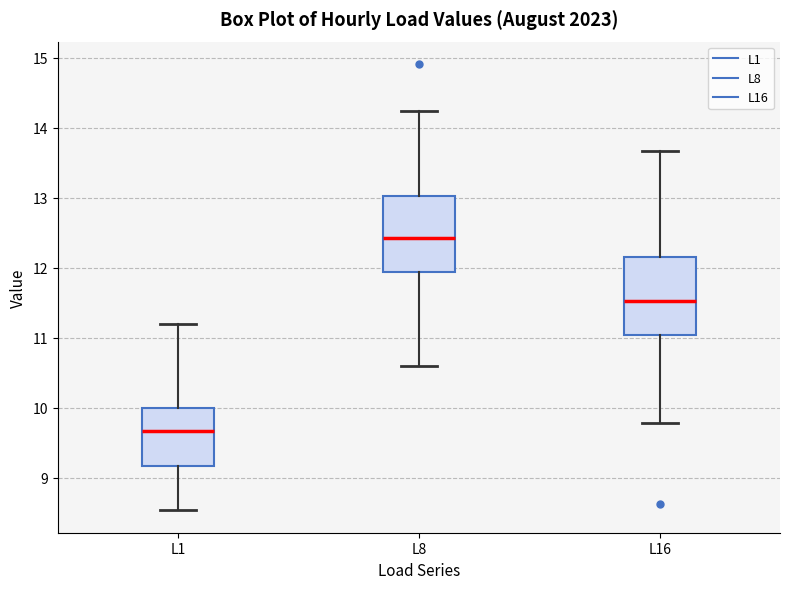

Reading left to right, transcribe this box plot: for each box, give where its median line is, the range the box spans, and where its two whiskers end, as read against the y-axis. The values are not printed on the chart, so give them approximately, as read against the axis.

L1: median 9.7, box 9.2 to 10.0, whiskers 8.5 to 11.2
L8: median 12.4, box 11.9 to 13.0, whiskers 10.6 to 14.2
L16: median 11.5, box 11.0 to 12.2, whiskers 9.8 to 13.7